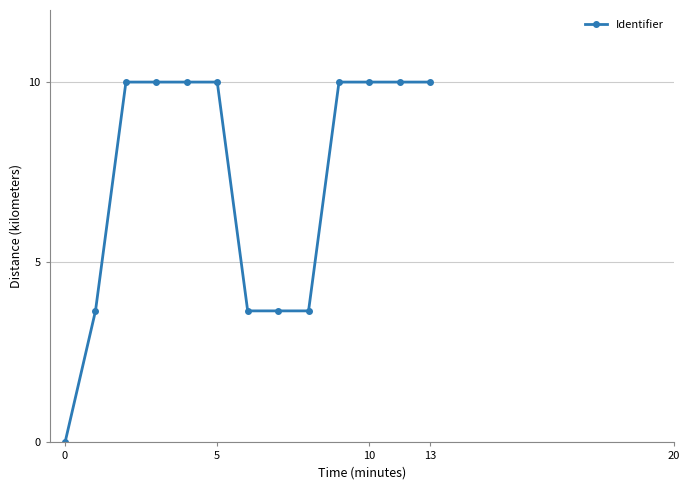

What is the difference between the maximum and minimum values?

10.0